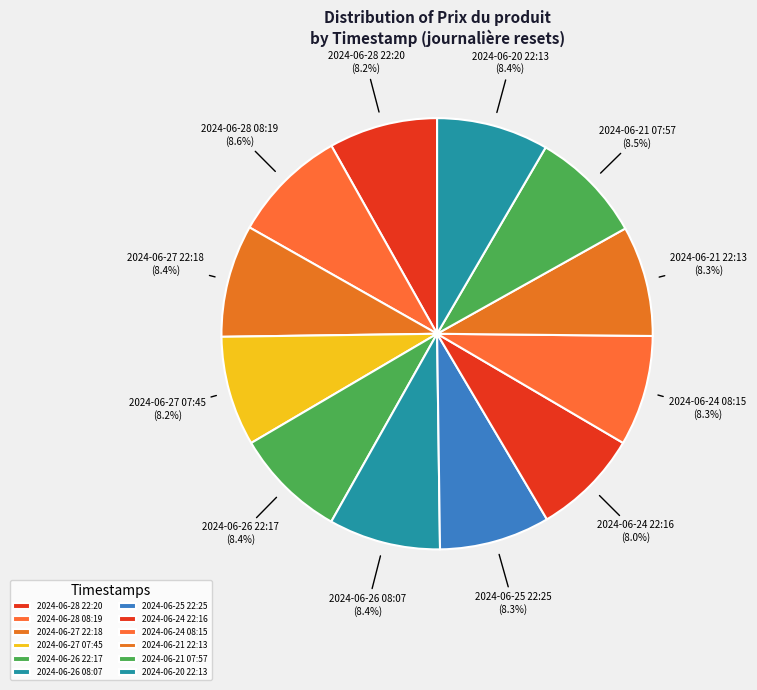

To the nearest percent, what portion does 2024-06-27 22:18 represent?

8%